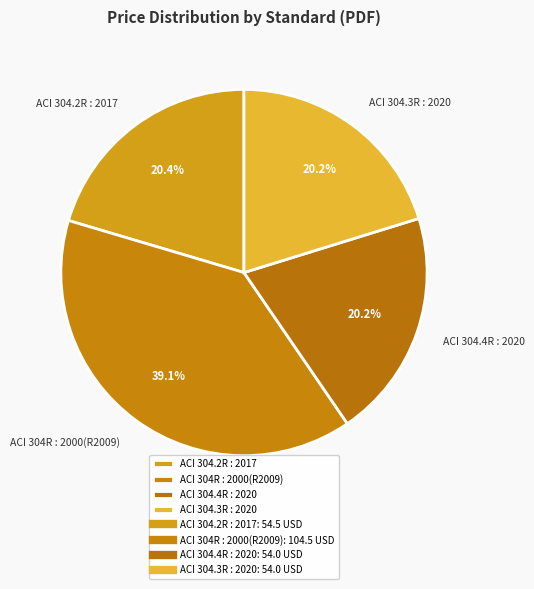

Is ACI 304.3R : 2020 the majority of the pie?

No